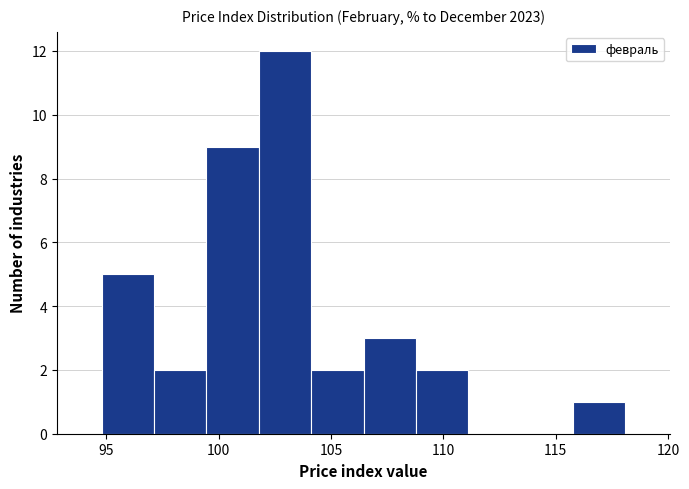

What is the height of the bar covering 99.5 to 102.0 on the x-axis? Neither the bar edges nor the heights are printed on the chart, so give them approximately, as read against the axes.

9